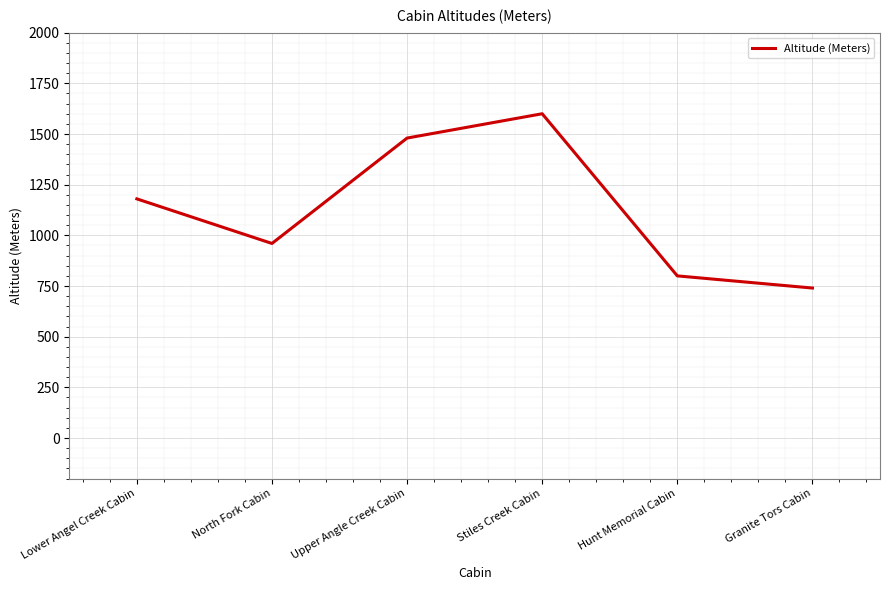

What is the difference between the values at Upper Angle Creek Cabin and North Fork Cabin?

520